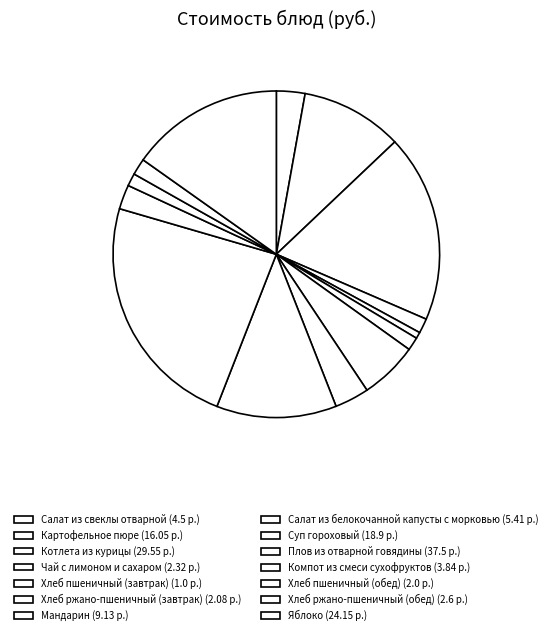

How many slices are in this pie chart?

14